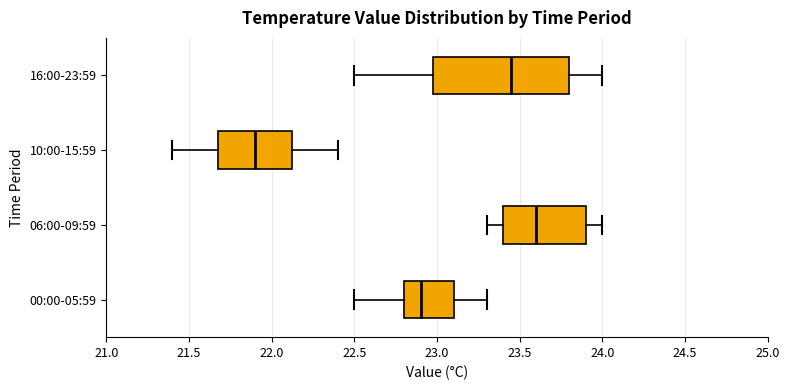

Which box has the furthest to the left median line?

10:00-15:59